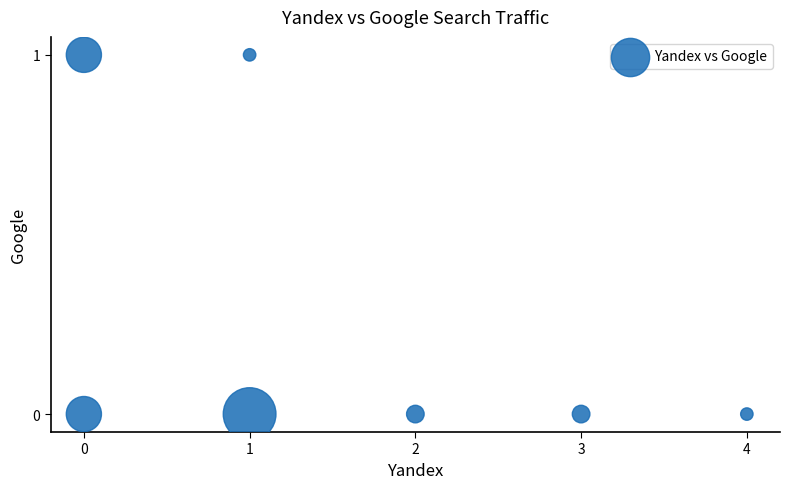

What is the range of X values (max minus min)?

4